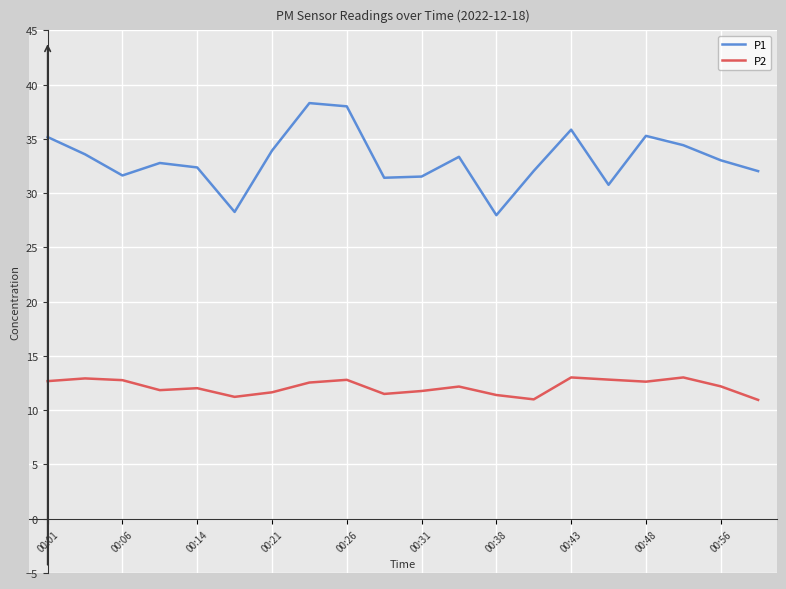

List the series in order of their peak value, lowest first.

P2, P1